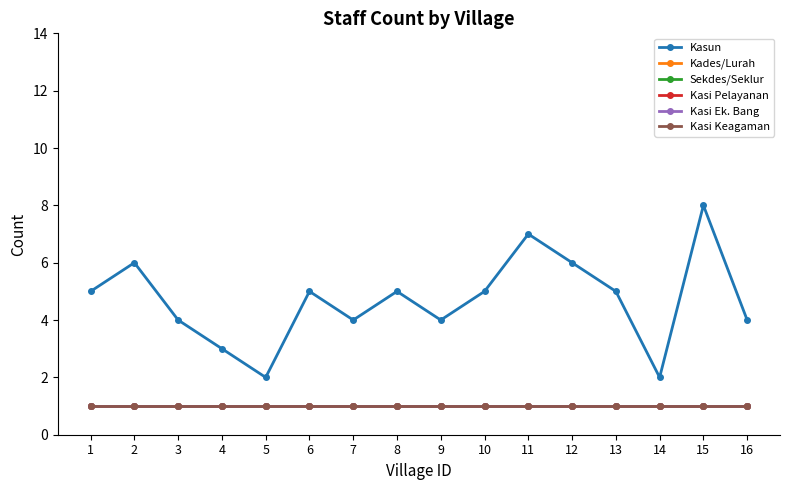

Which series has the largest range (max minus min)?

Kasun